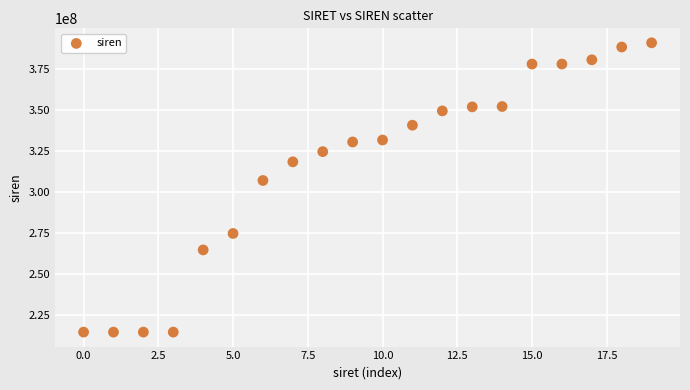

What Y value in the scatter plot is closest to 302788100?

307030387